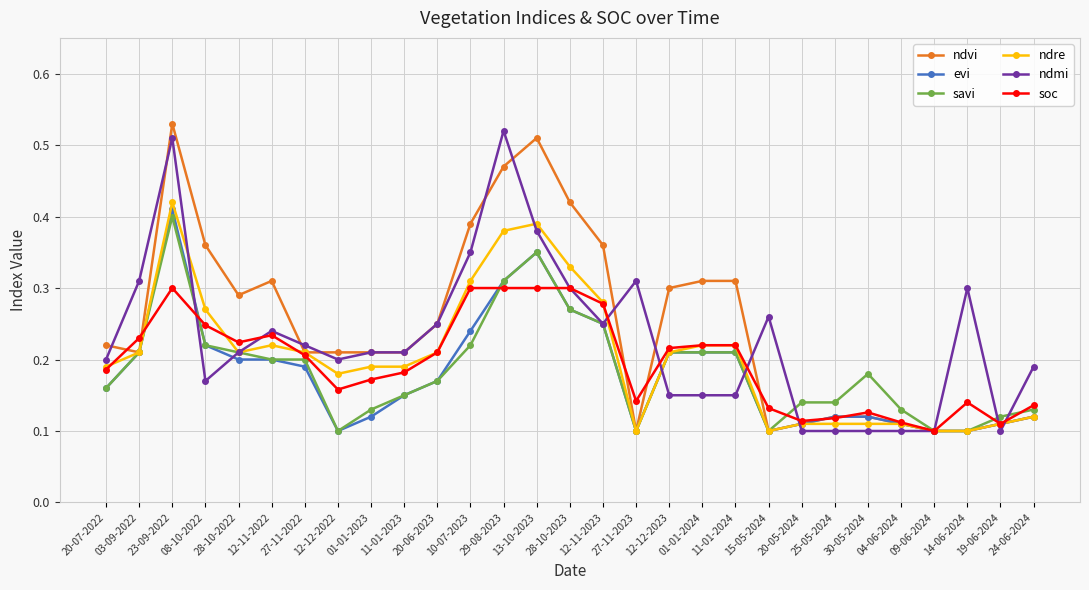

Which series changed the most between 03-09-2022 and 11-01-2024?

ndmi